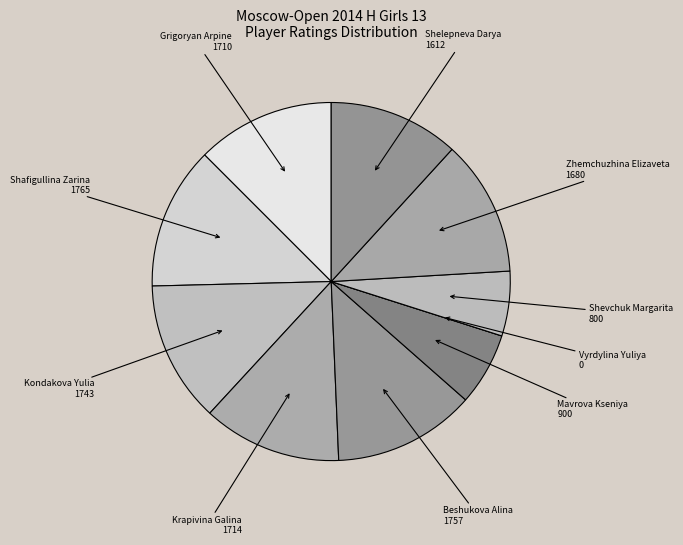

Is the sum of Grigoryan Arpine and Zhemchuzhina Elizaveta greater than half?

No